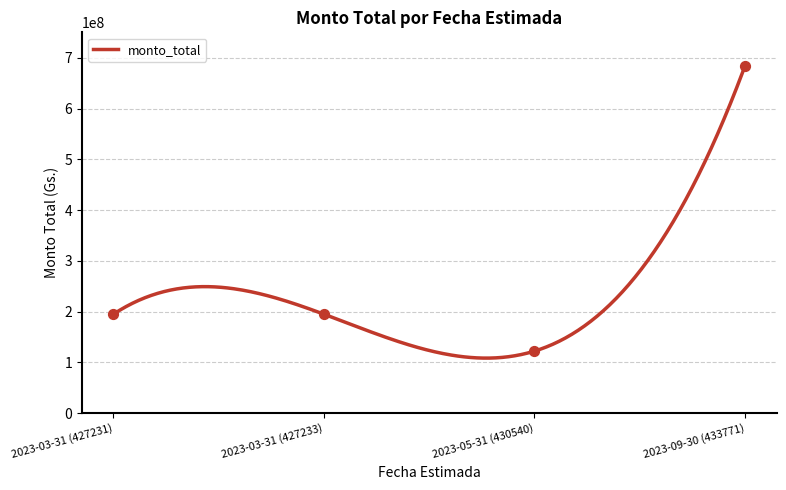

What is the change in value from 2023-03-31 (427231) to 2023-05-31 (430540)?

-72695786